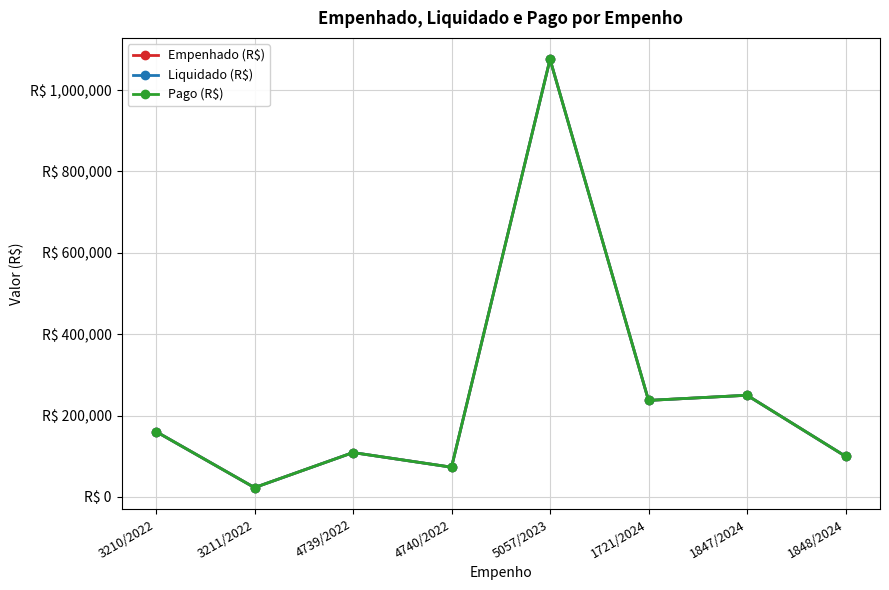

Is this an area chart (filled region under the line)?

No